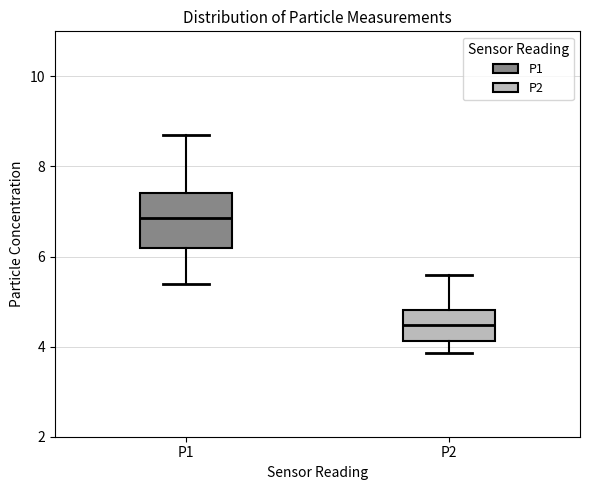

Where does the lower whisker of the box for P1 end on the y-axis? The values are not printed on the chart, so give them approximately, as read against the axis.

5.4